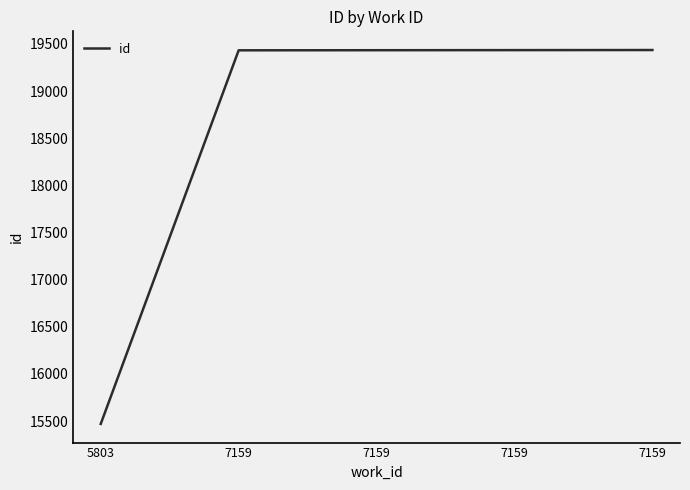

What is the smallest value displayed?

15471